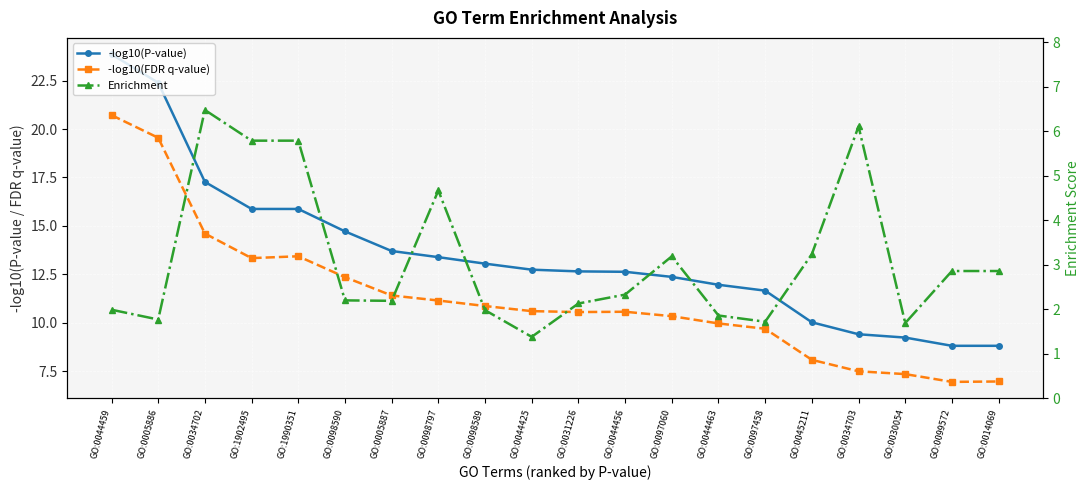

What is the difference between the highest and lowest values at GO:0044425?

11.4